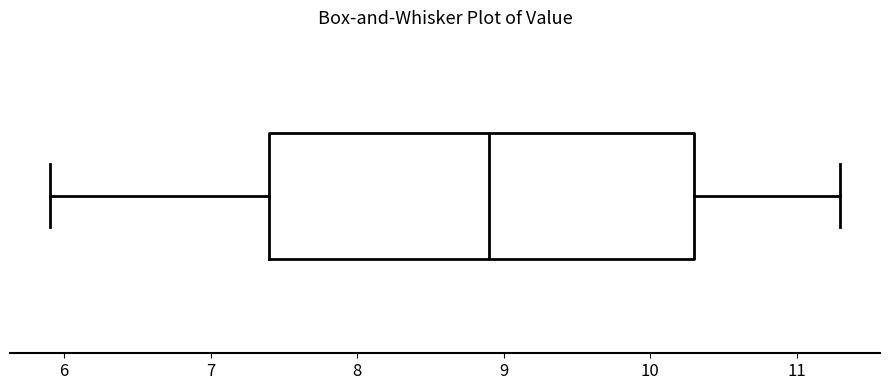

Read this box plot against the x-axis: the position of the median line, the range covered by the box, and the ends of both whiskers. The values are not printed on the chart, so give them approximately, as read against the axis.

median 8.9, box 7.4 to 10.3, whiskers 5.9 to 11.3